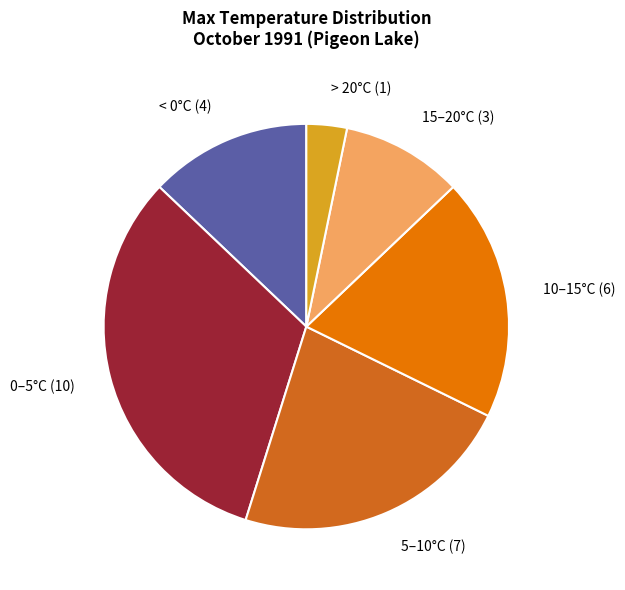

Which slice is the smallest?

> 20°C (1)